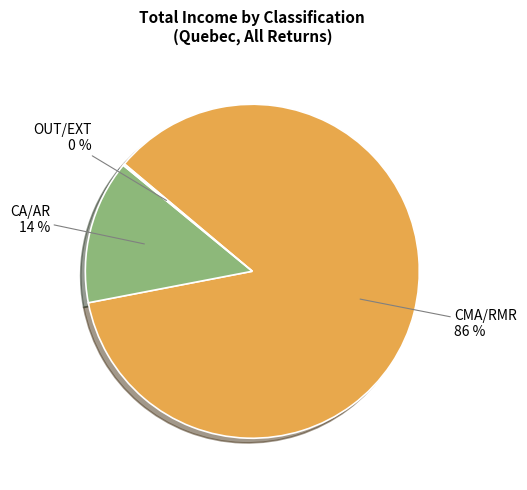

To the nearest percent, what is the average slice percentage?

33%